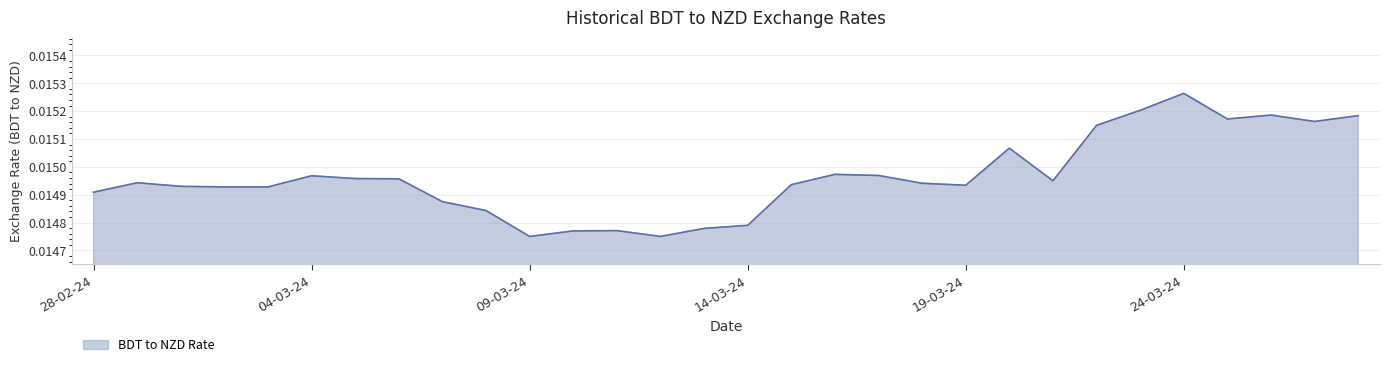

List the labels in order of value, smallest first.

12-03-24, 09-03-24, 10-03-24, 11-03-24, 13-03-24, 14-03-24, 08-03-24, 07-03-24, 28-02-24, 03-03-24, 02-03-24, 01-03-24, 19-03-24, 15-03-24, 18-03-24, 29-02-24, 21-03-24, 06-03-24, 05-03-24, 04-03-24, 17-03-24, 16-03-24, 20-03-24, 22-03-24, 27-03-24, 25-03-24, 28-03-24, 26-03-24, 23-03-24, 24-03-24